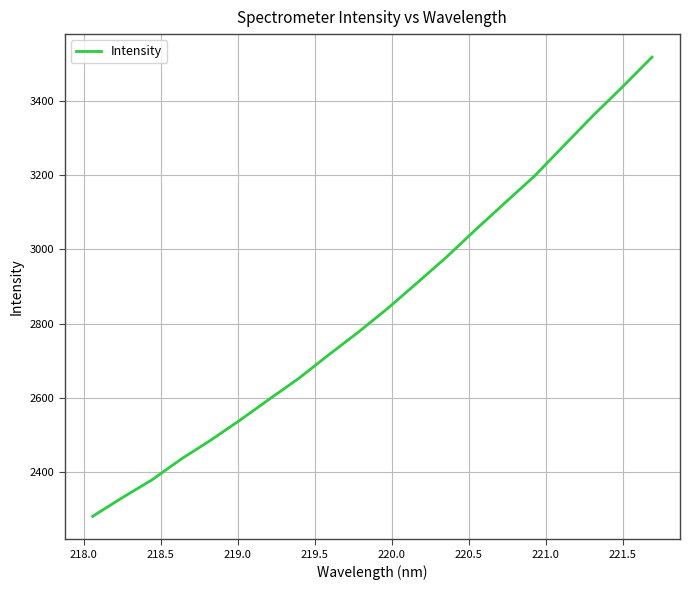

What is the minimum value shown in the chart?

2281.7